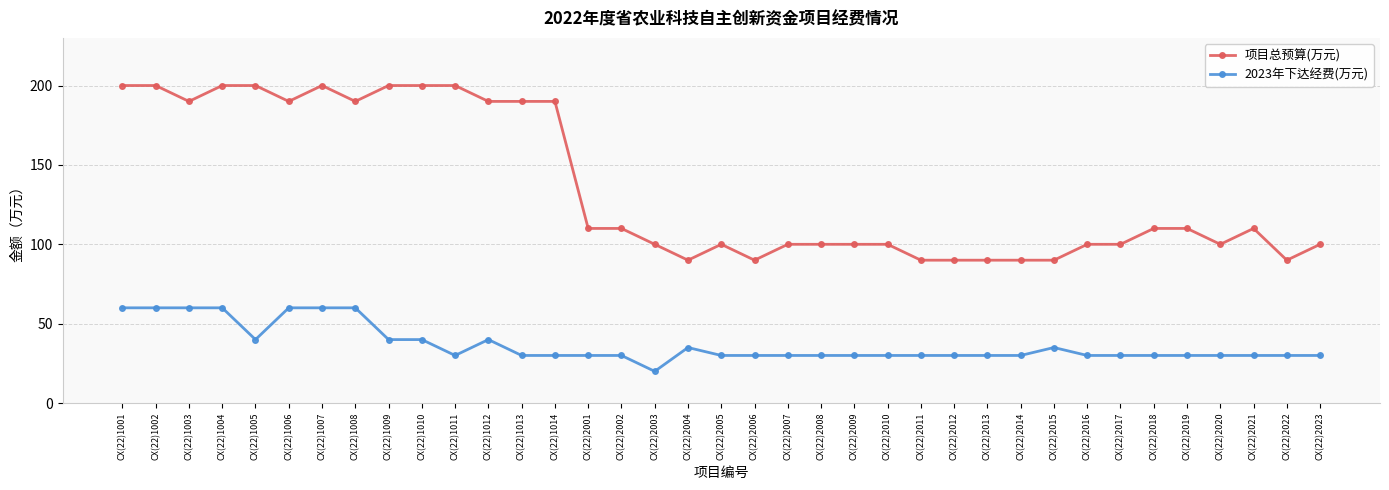

Does the chart display data point markers on the line(s)?

Yes